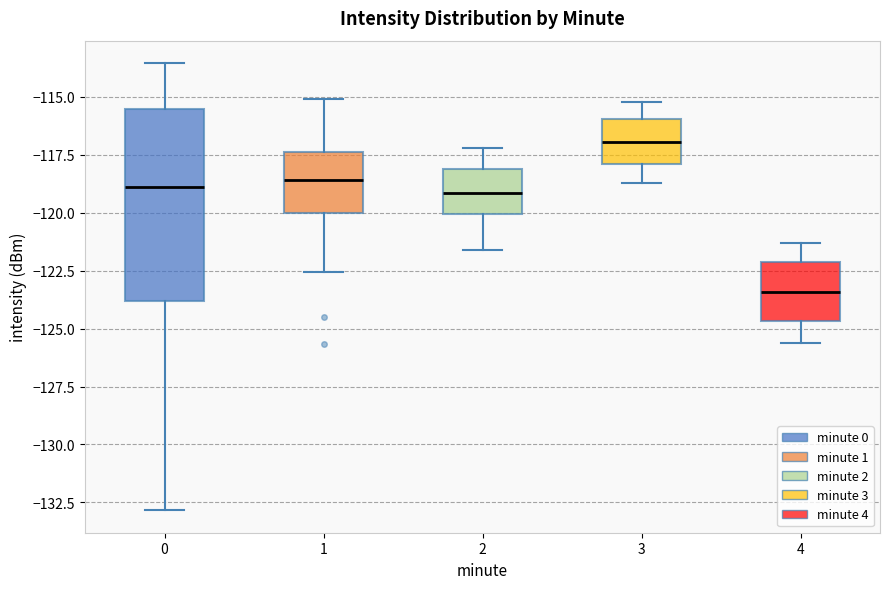

Reading left to right, read every box against the y-axis: the position of its median line, the range the box covers, and the ends of its whiskers. The values are not printed on the chart, so give them approximately, as read against the axis.

0: median -119.0, box -124.0 to -115.5, whiskers -133.0 to -113.5
1: median -118.5, box -120.0 to -117.5, whiskers -122.5 to -115.0
2: median -119.0, box -120.0 to -118.0, whiskers -121.5 to -117.0
3: median -117.0, box -118.0 to -116.0, whiskers -118.5 to -115.0
4: median -123.5, box -124.5 to -122.0, whiskers -125.5 to -121.5